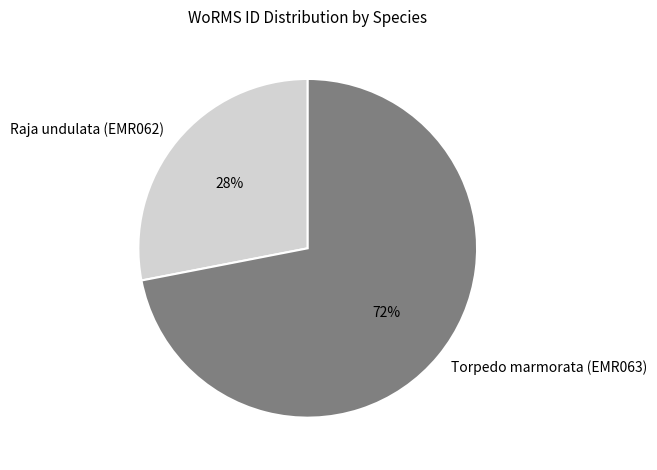

What is the ratio of the value at Torpedo marmorata (EMR063) to the value at Raja undulata (EMR062)?

2.6